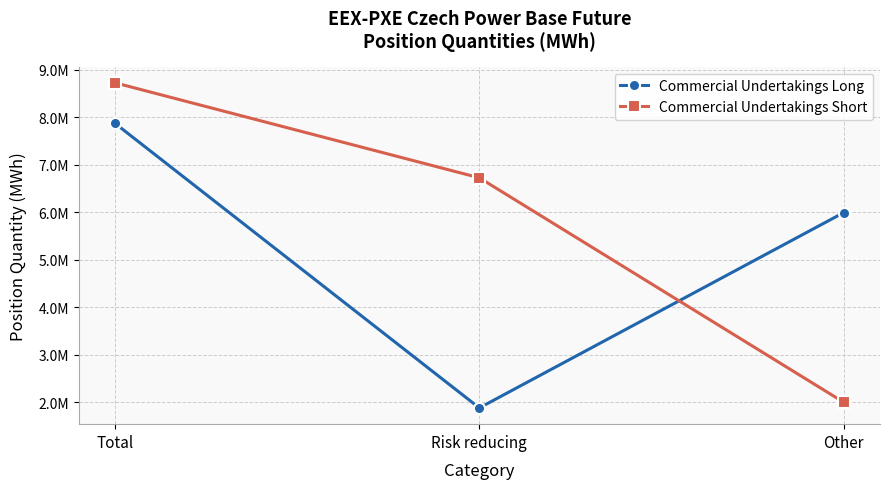

What are all the series names shown in the legend?

Commercial Undertakings Long, Commercial Undertakings Short